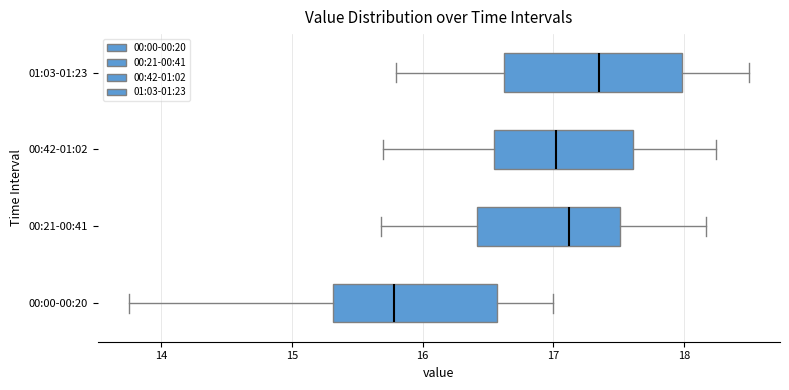

Which box's median line is the furthest to the left?

00:00-00:20